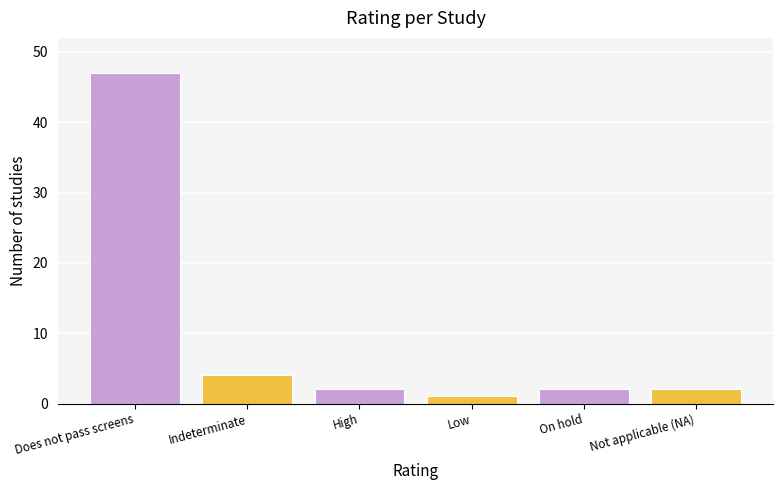

Reading left to right, list all the values displayed in this chart.

Does not pass screens=47	Indeterminate=4	High=2	Low=1	On hold=2	Not applicable (NA)=2